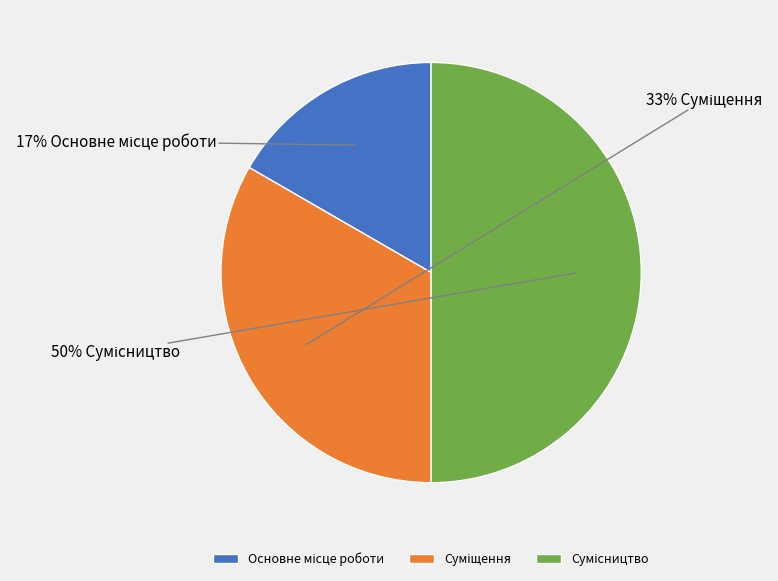

How many segments does this pie chart have?

3